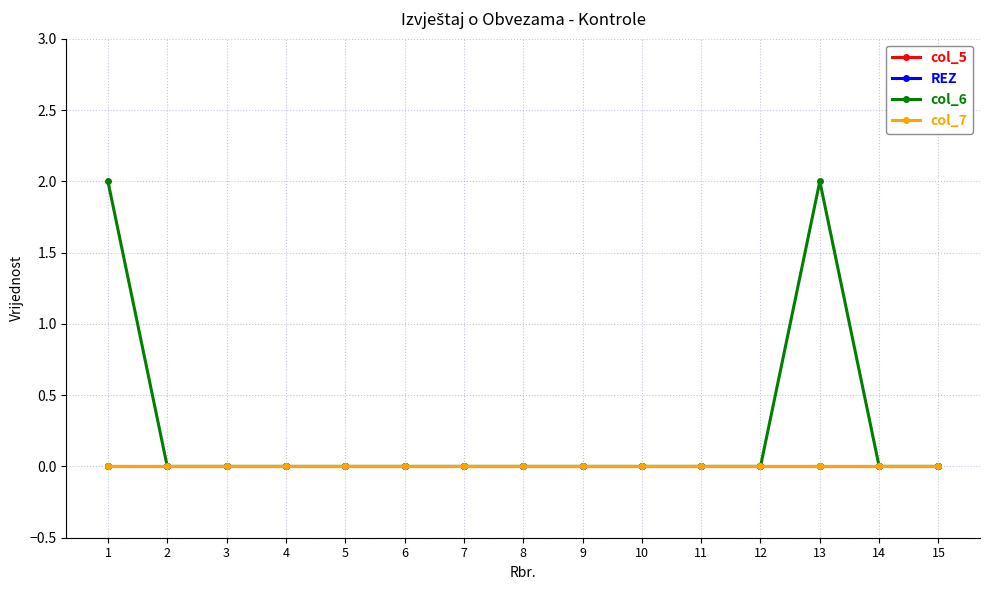

True or false: col_7 and col_5 intersect in this chart.

False